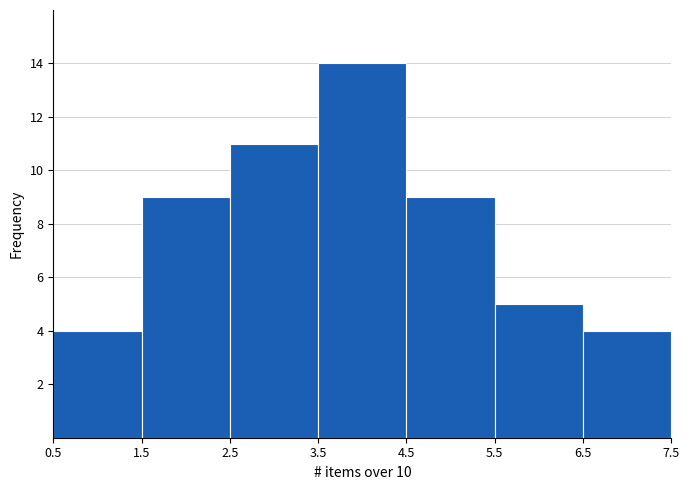

Which range on the x-axis has the tallest bar?

3.5 to 4.5